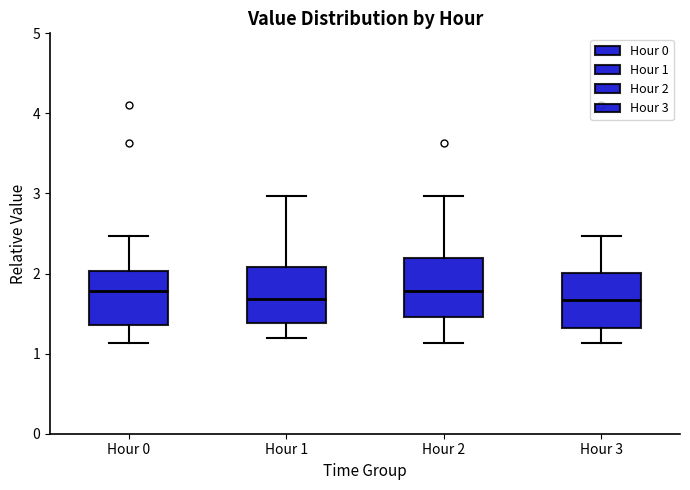

Reading left to right, read every box against the y-axis: the position of its median line, the range the box covers, and the ends of its whiskers. The values are not printed on the chart, so give them approximately, as read against the axis.

Hour 0: median 1.8, box 1.4 to 2.0, whiskers 1.1 to 2.5
Hour 1: median 1.7, box 1.4 to 2.1, whiskers 1.2 to 3.0
Hour 2: median 1.8, box 1.5 to 2.2, whiskers 1.1 to 3.0
Hour 3: median 1.7, box 1.3 to 2.0, whiskers 1.1 to 2.5